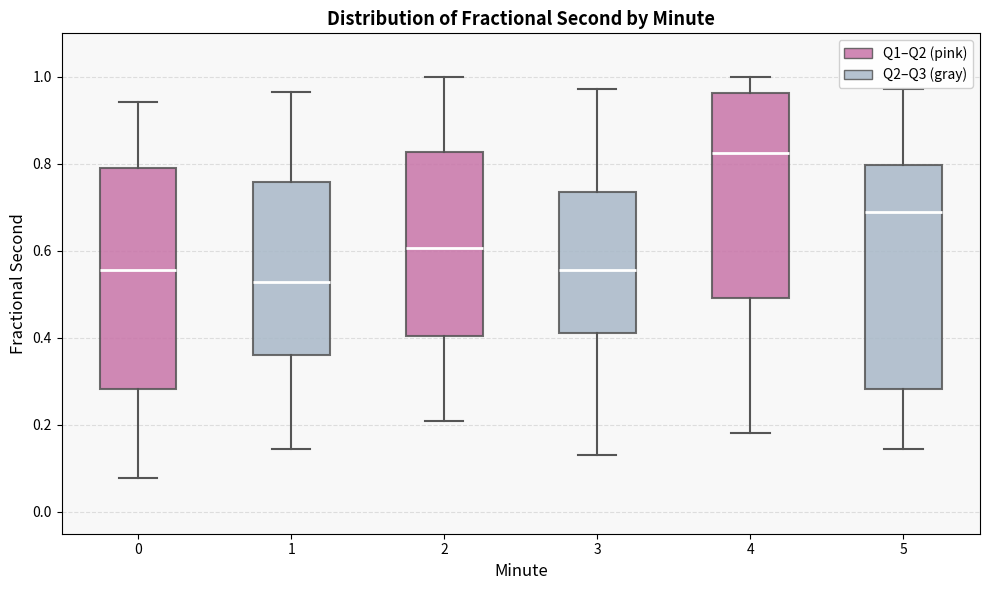

Reading left to right, read every box against the y-axis: the position of its median line, the range the box covers, and the ends of its whiskers. The values are not printed on the chart, so give them approximately, as read against the axis.

0: median 0.56, box 0.28 to 0.80, whiskers 0.08 to 0.94
1: median 0.52, box 0.36 to 0.76, whiskers 0.14 to 0.96
2: median 0.60, box 0.40 to 0.82, whiskers 0.20 to 1.00
3: median 0.56, box 0.42 to 0.74, whiskers 0.14 to 0.98
4: median 0.82, box 0.50 to 0.96, whiskers 0.18 to 1.00
5: median 0.70, box 0.28 to 0.80, whiskers 0.14 to 0.98